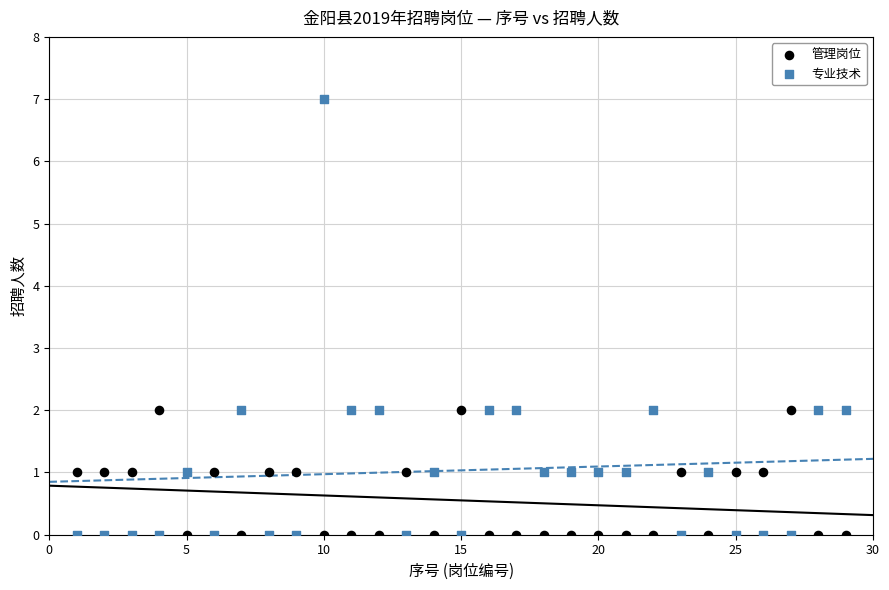

Across all data points, what is the range of X values (max minus min)?

28